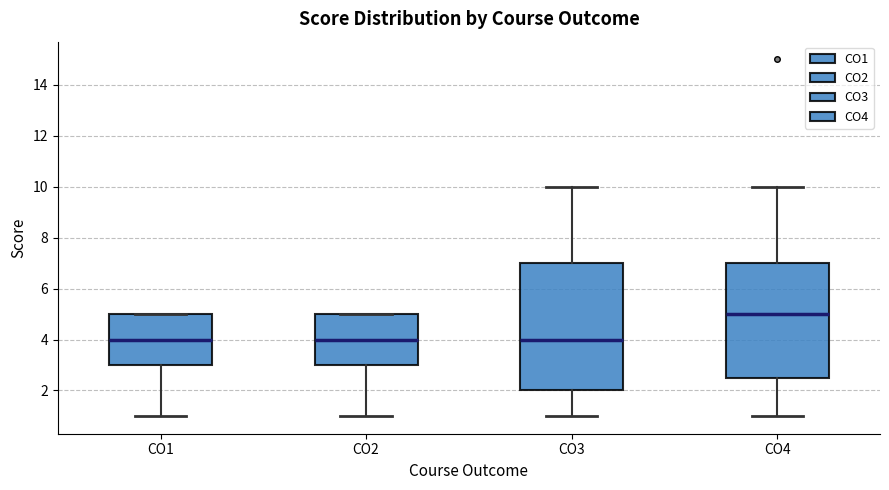

Where is the lower edge of the box for CO2 on the y-axis? The values are not printed on the chart, so give them approximately, as read against the axis.

3.0